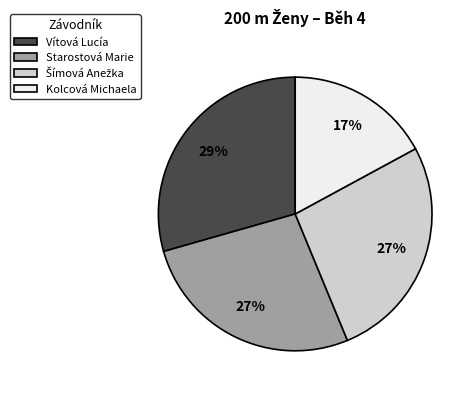

Is it true that Starostová Marie is 12% of the pie?

False